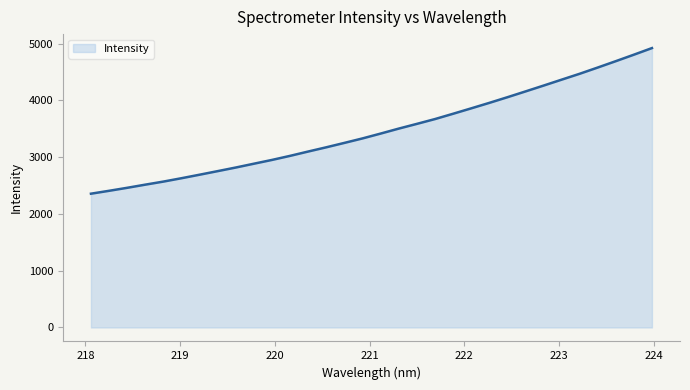

What is the maximum value shown in the chart?

4923.5